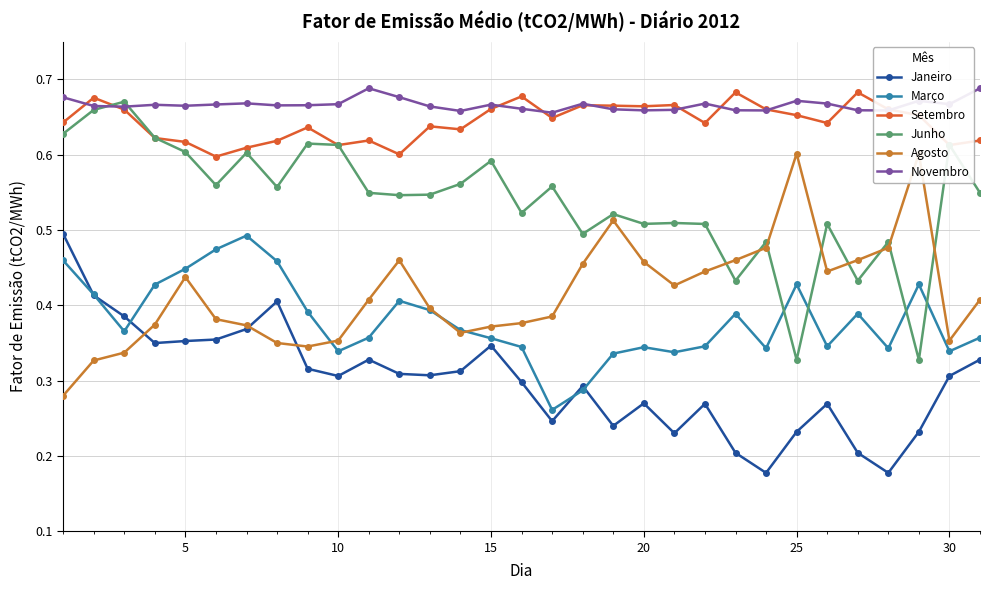

True or false: Setembro and Janeiro intersect in this chart.

False